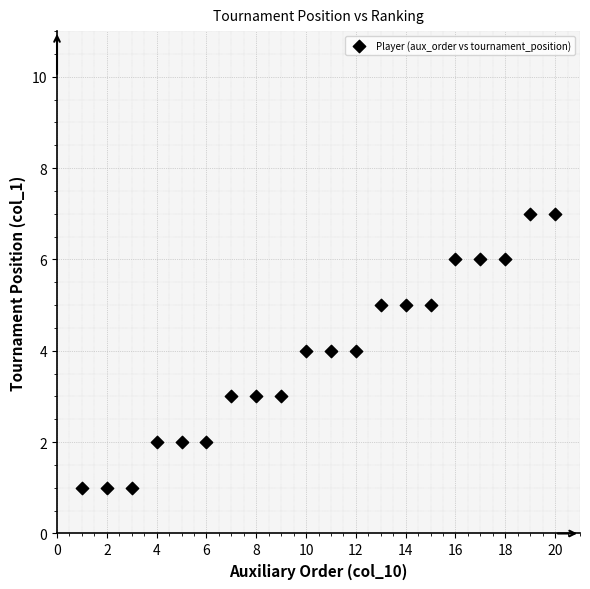

What is the range of X values (max minus min)?

19